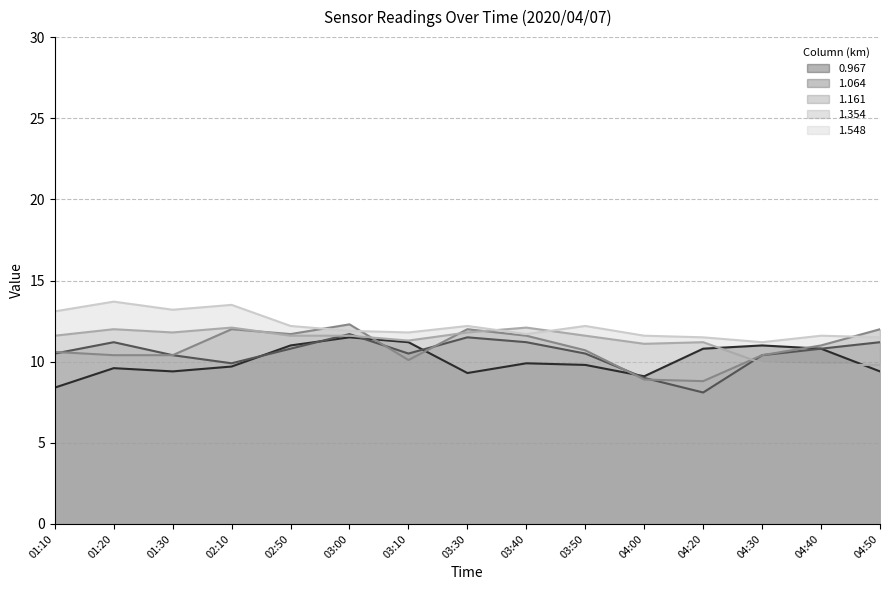

At 03:00, list the series in order from largest to smallest.

1.161, 1.548, 1.064, 1.354, 0.967